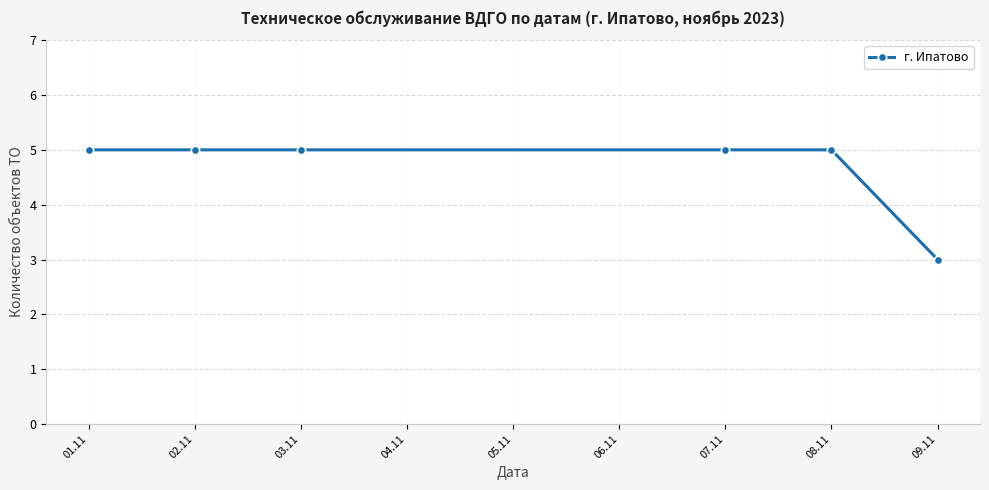

What is the approximate value at 03.11?

5